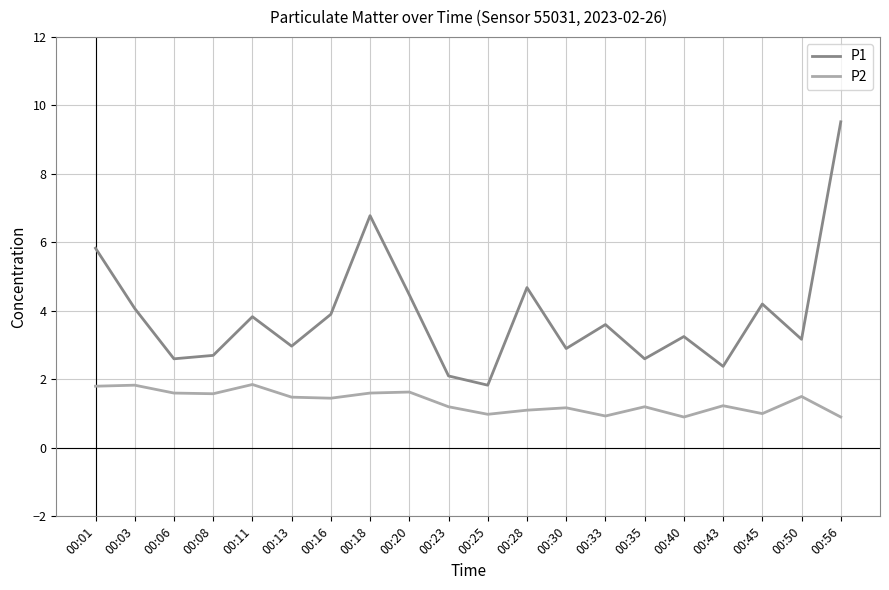

How many lines are shown in the chart?

2